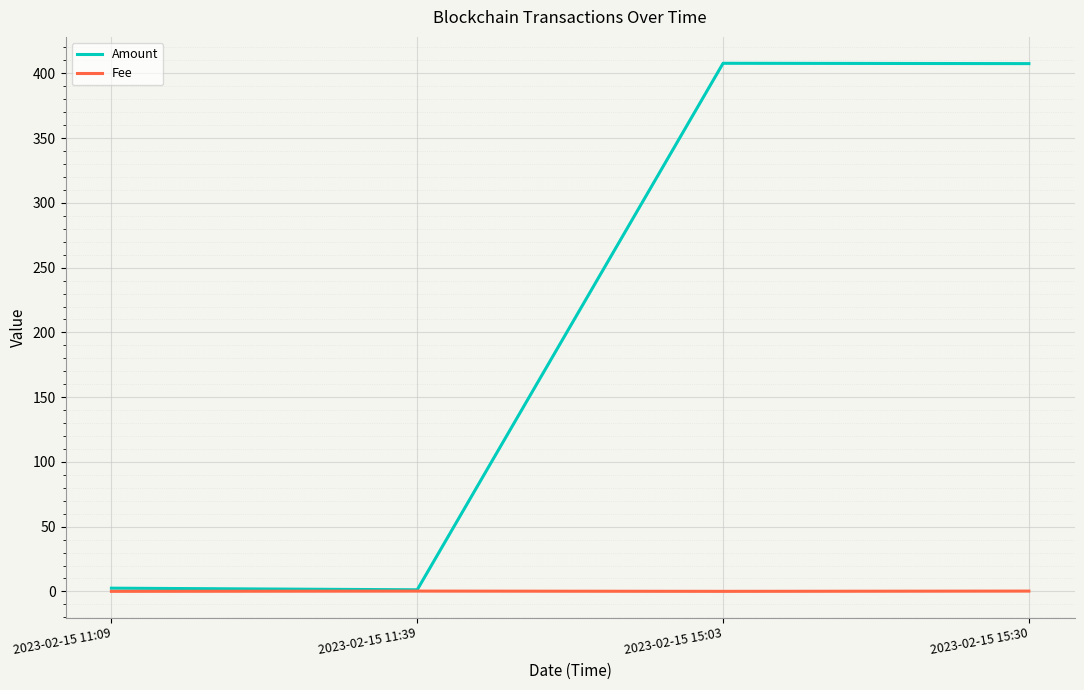

Where is the first local maximum for Amount?

2023-02-15 15:03